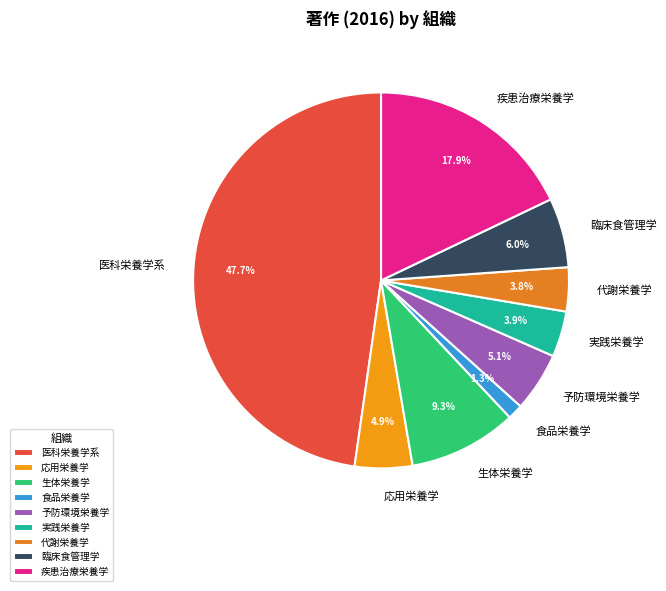

Which category has the smallest portion of the pie?

食品栄養学